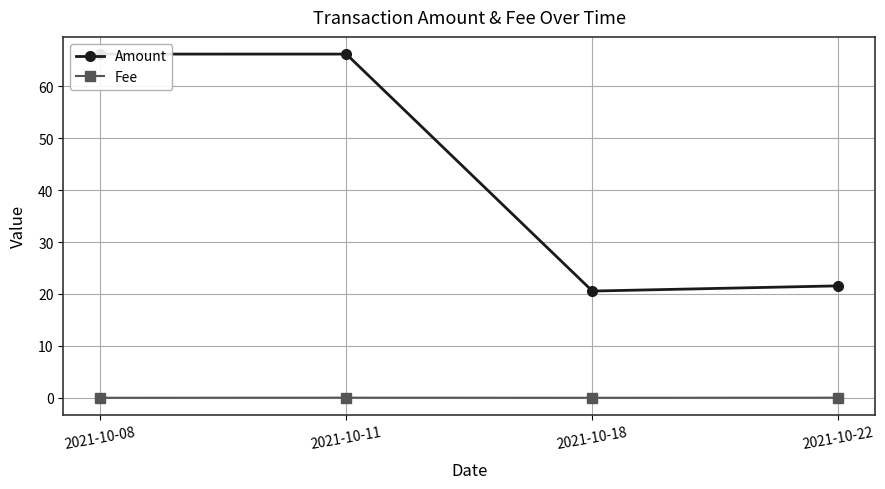

List the series in order of their overall mean, highest first.

Amount, Fee